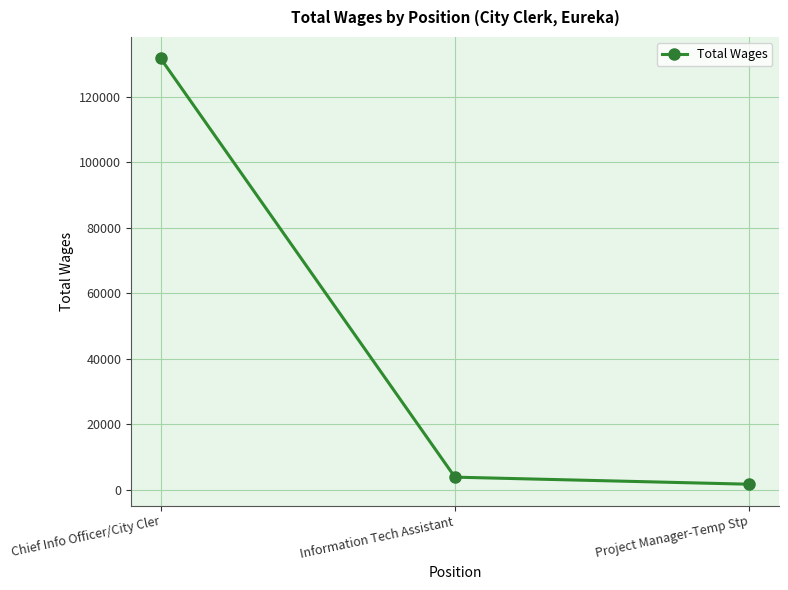

Reading right to left, list all the values displayed in this chart.

Project Manager-Temp Stp=1721	Information Tech Assistant=3880	Chief Info Officer/City Cler=131742